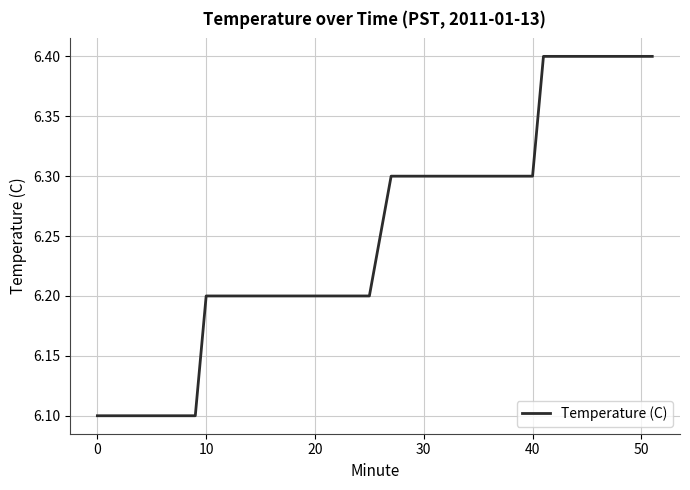

What is the minimum value shown in the chart?

6.1